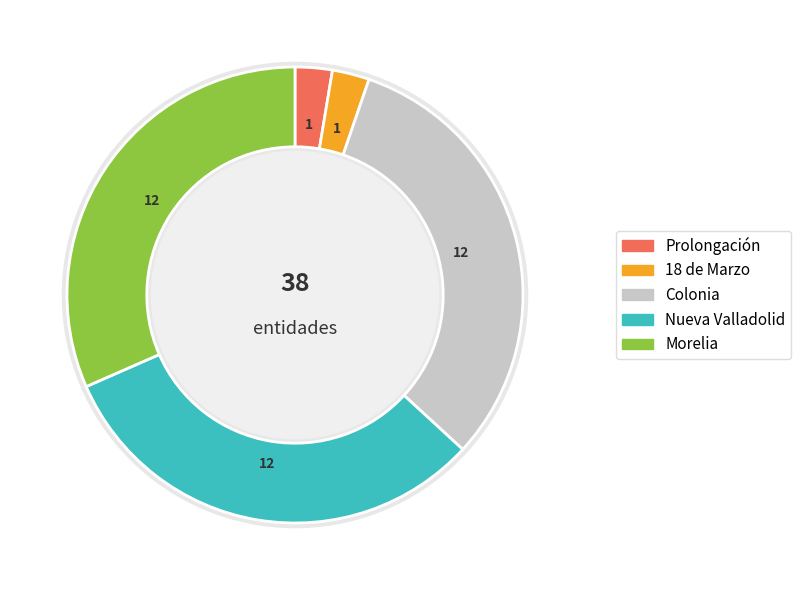

What percentage is NOT represented by Colonia?

68.4%